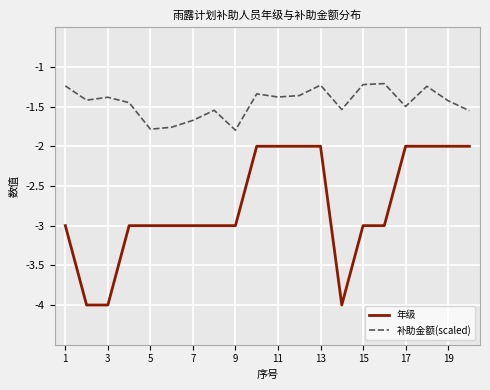

List the series in order of their overall mean, highest first.

补助金额(scaled), 年级